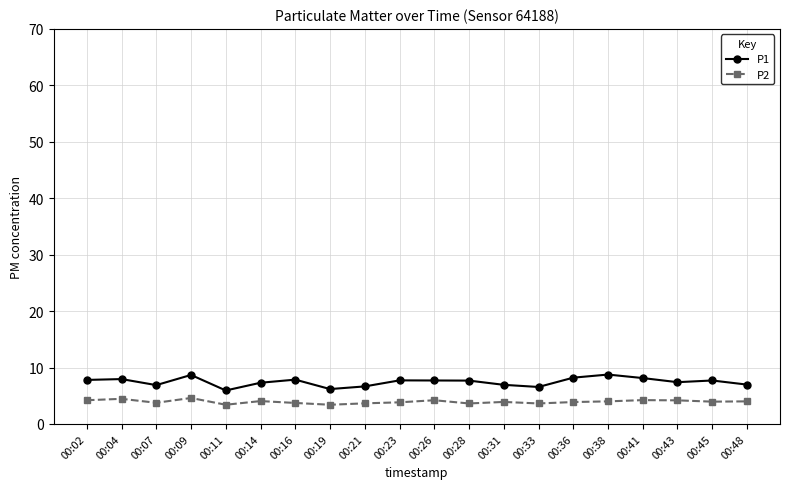

What is the difference between the P2 values at 00:45 and 00:21?

0.3